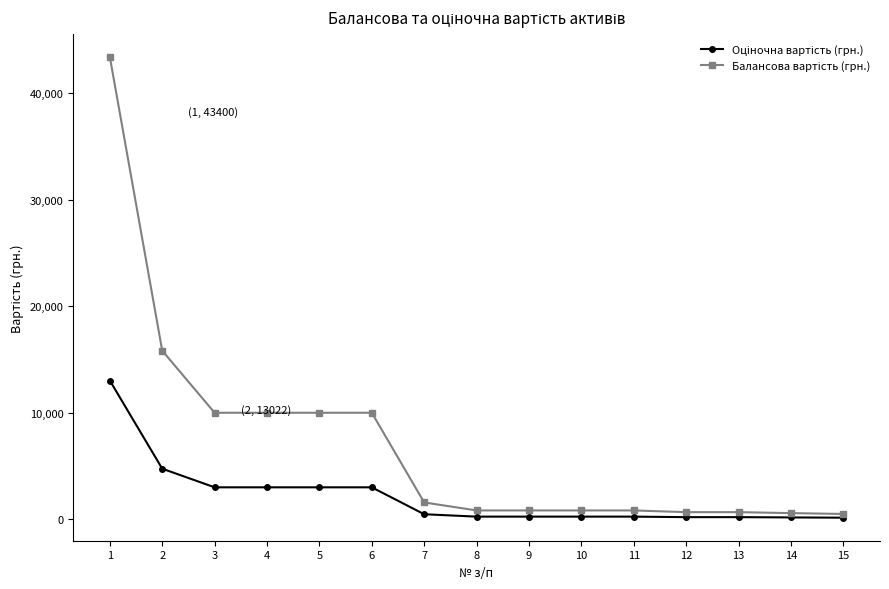

What is the value of the Балансова вартість (грн.) point at the 8th from the left?

830.0